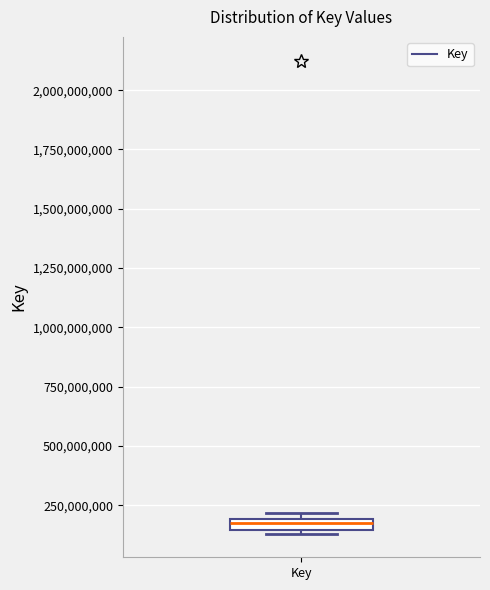

Where is the lower edge of the box for Key on the y-axis? The values are not printed on the chart, so give them approximately, as read against the axis.

150000000